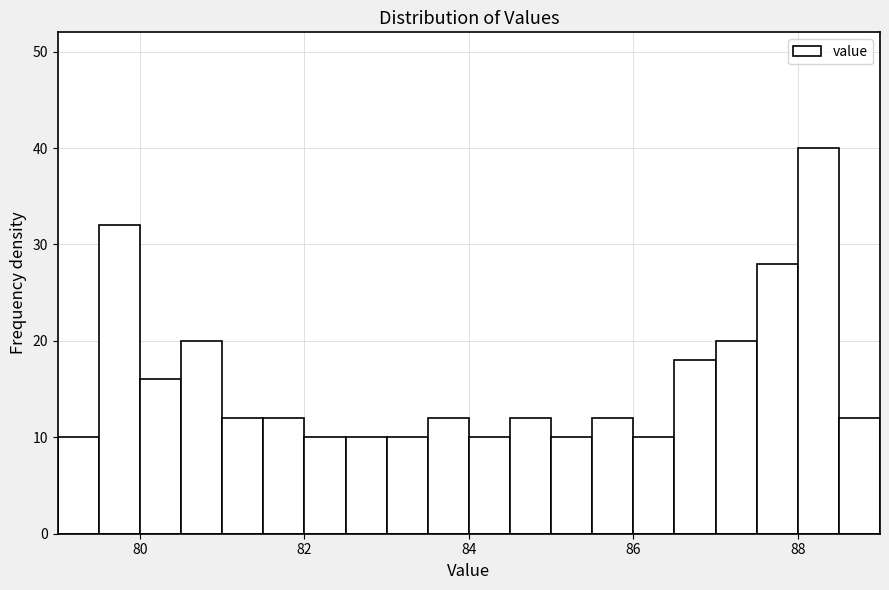

Read against the x-axis, roughly where is the centre of the tallest bar?

88.2